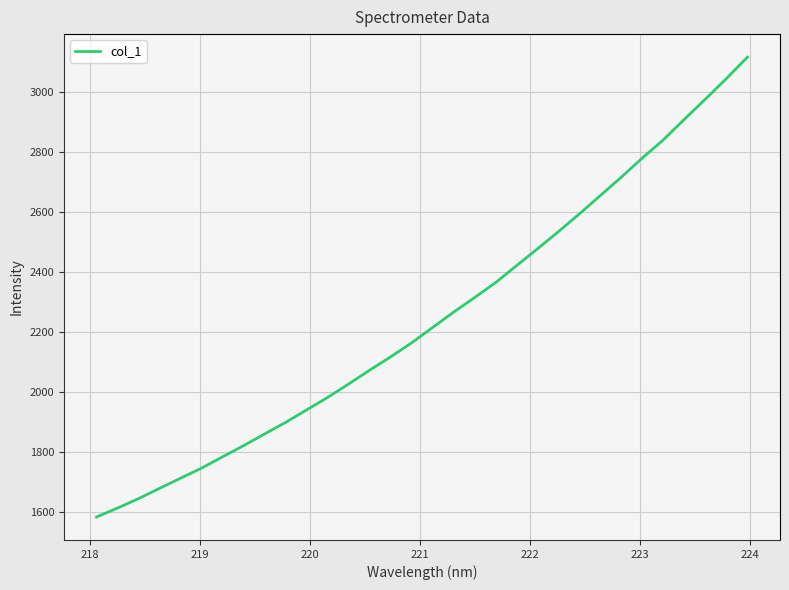

What is the minimum value shown in the chart?

1583.0